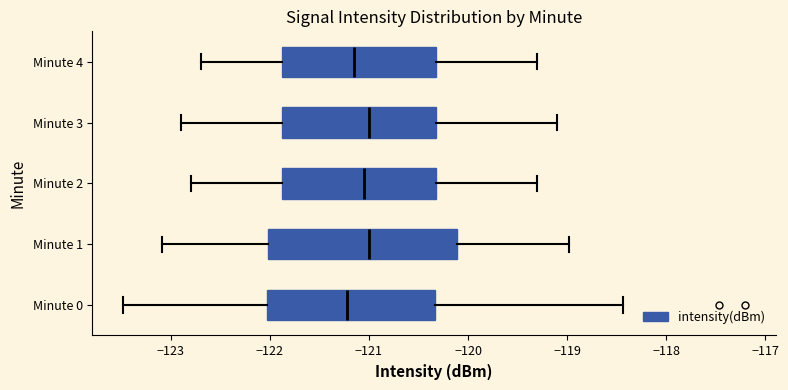

Reading bottom to top, transcribe this box plot: for each box, give where its median line is, the range the box spans, and where its two whiskers end, as read against the x-axis. The values are not printed on the chart, so give them approximately, as read against the axis.

Minute 0: median -121.2, box -122.0 to -120.3, whiskers -123.5 to -118.4
Minute 1: median -121.0, box -122.0 to -120.1, whiskers -123.1 to -119.0
Minute 2: median -121.0, box -121.9 to -120.3, whiskers -122.8 to -119.3
Minute 3: median -121.0, box -121.9 to -120.3, whiskers -122.9 to -119.1
Minute 4: median -121.1, box -121.9 to -120.3, whiskers -122.7 to -119.3